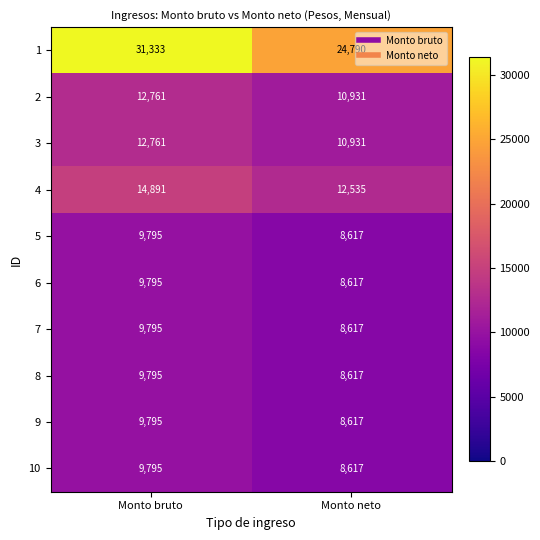

Reading left to right, what are all the values shown in this chart?

1: Monto bruto=31333	Monto neto=24790
2: Monto bruto=12761	Monto neto=10931
3: Monto bruto=12761	Monto neto=10931
4: Monto bruto=14891	Monto neto=12535
5: Monto bruto=9795	Monto neto=8617
6: Monto bruto=9795	Monto neto=8617
7: Monto bruto=9795	Monto neto=8617
8: Monto bruto=9795	Monto neto=8617
9: Monto bruto=9795	Monto neto=8617
10: Monto bruto=9795	Monto neto=8617